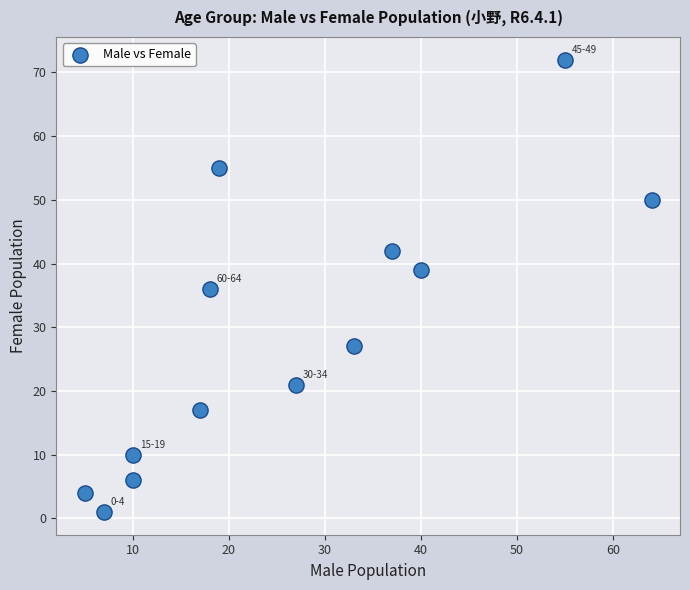

What is the range of Y values (max minus min)?

71